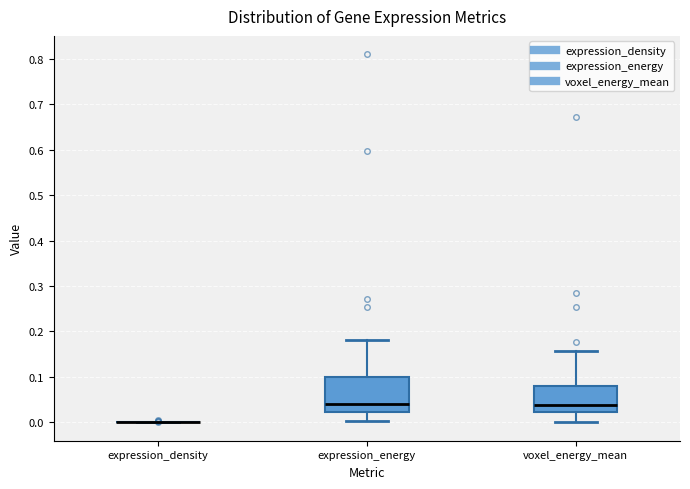

Which box is the tallest, from its lower edge to its upper edge?

expression_energy